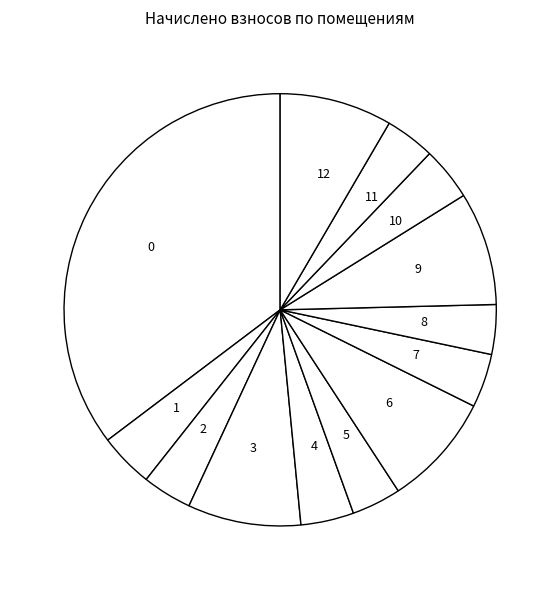

The 12 slice represents 8% of the pie. True or false?

True